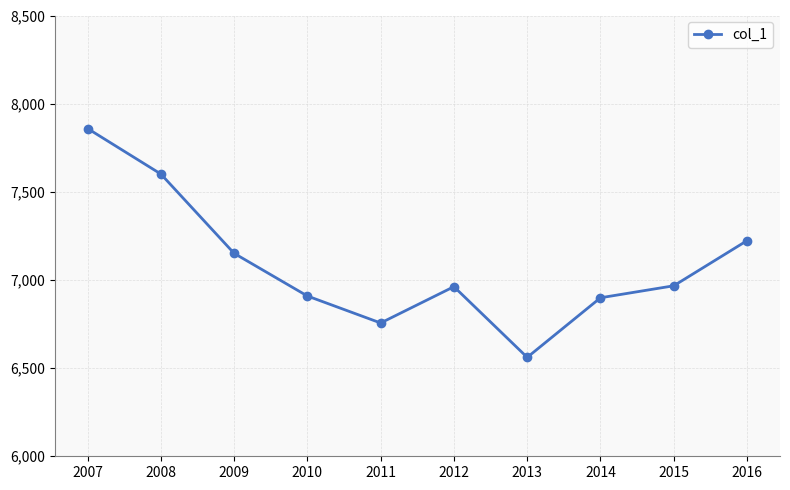

At which category does the data reach its first local valley?

2011